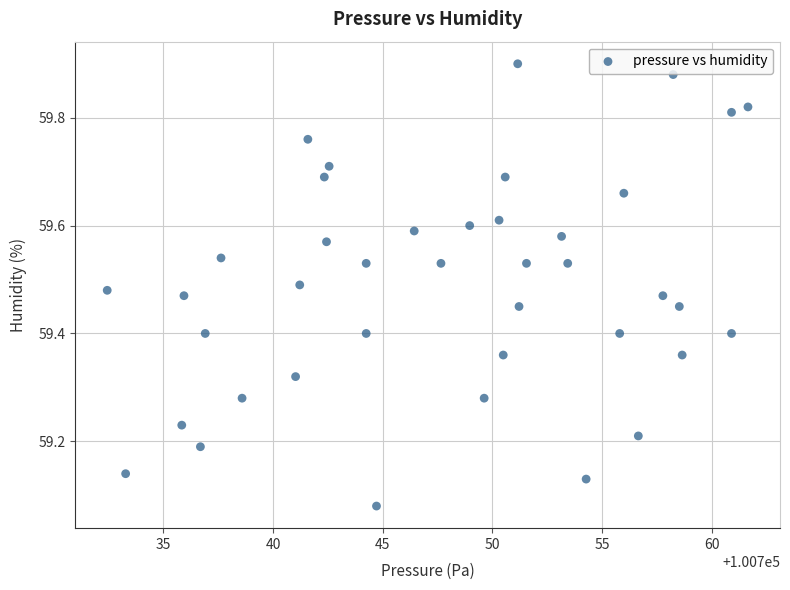

What is the range of Y values (max minus min)?

0.8